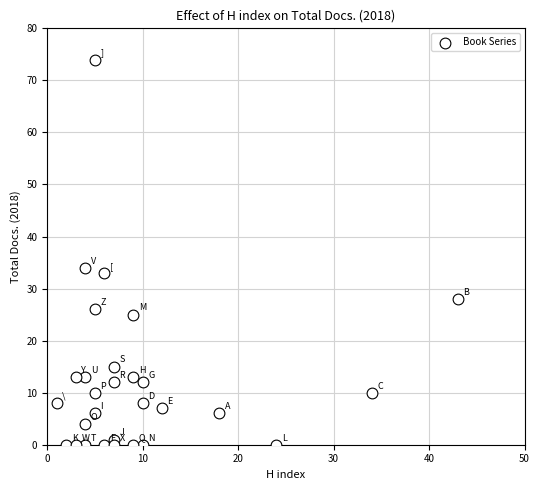

What Y value in the scatter plot is closest to 37?

34